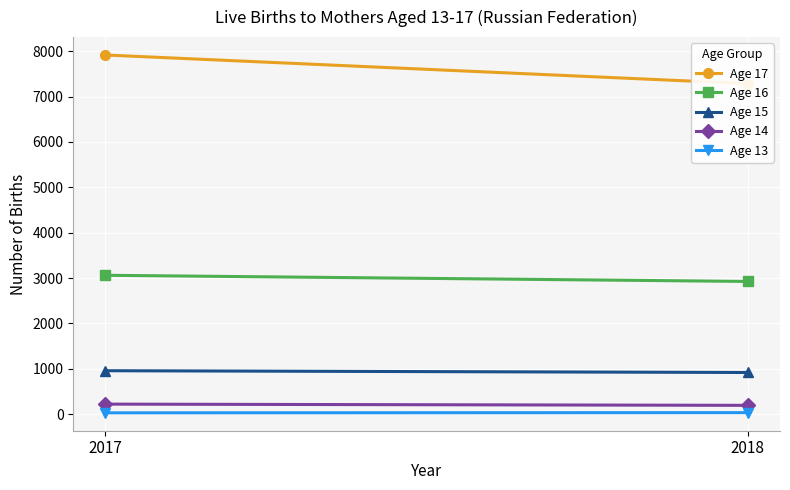

What are all the series names shown in the legend?

Age 17, Age 16, Age 15, Age 14, Age 13